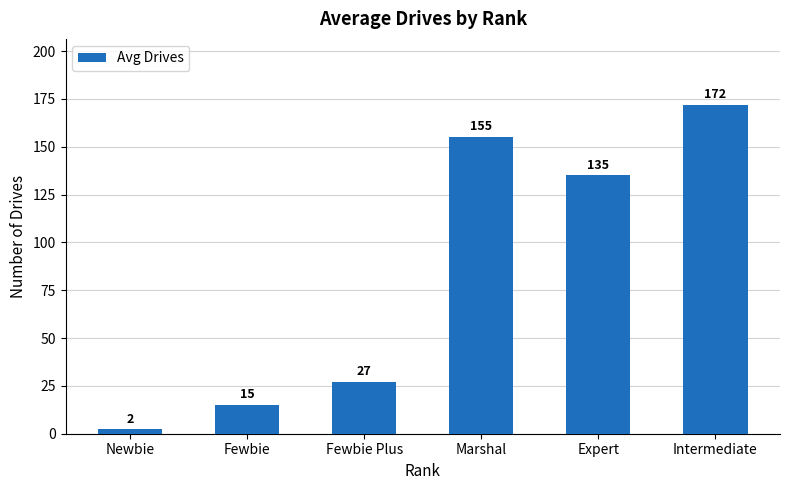

True or false: the data shows 15.0 at Fewbie.

True